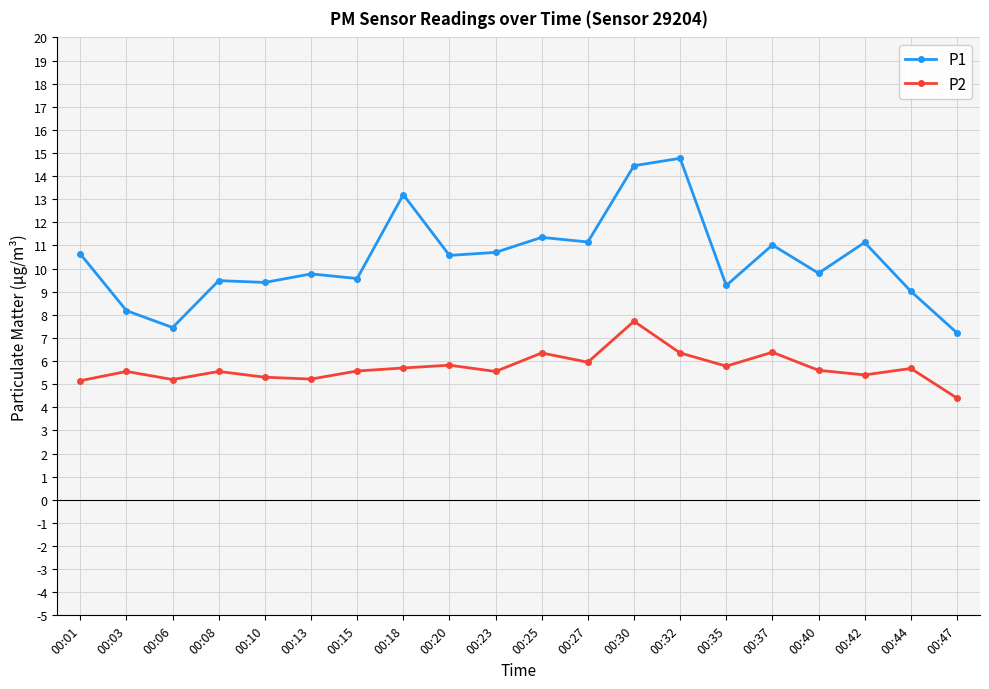

The P1 series shows 3.4 at 00:25. True or false?

False